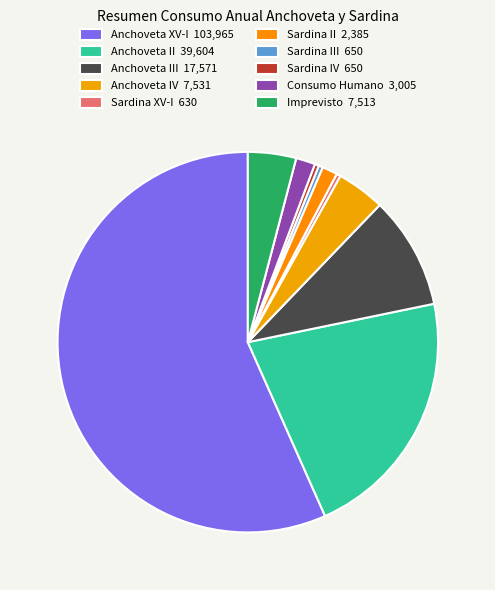

Which category has the smallest portion of the pie?

Sardina XV-I